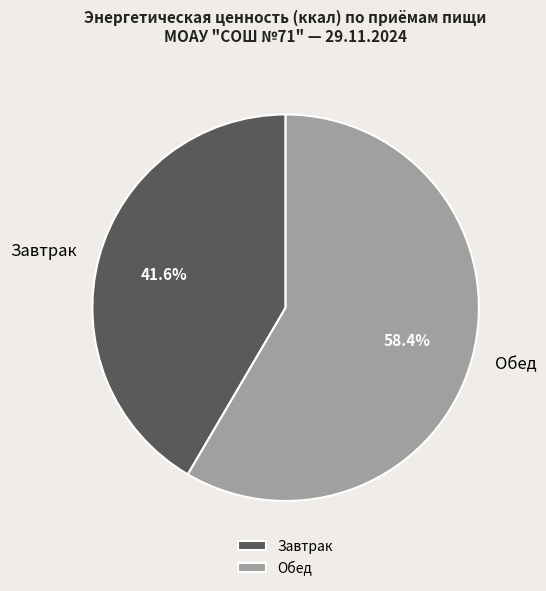

Which has a higher value, Завтрак or Обед?

Обед